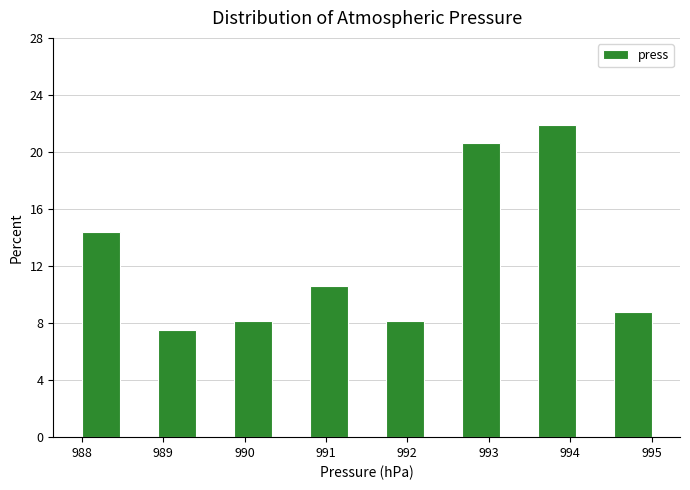

Which range on the x-axis has the tallest bar?

993.6 to 994.1